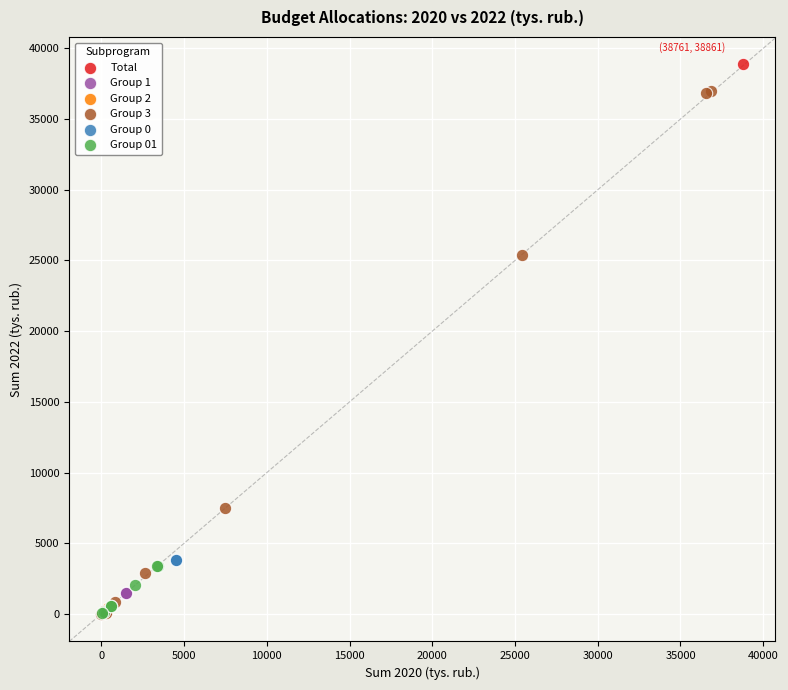

What are all the series names shown in the legend?

Total, Group 1, Group 2, Group 3, Group 0, Group 01